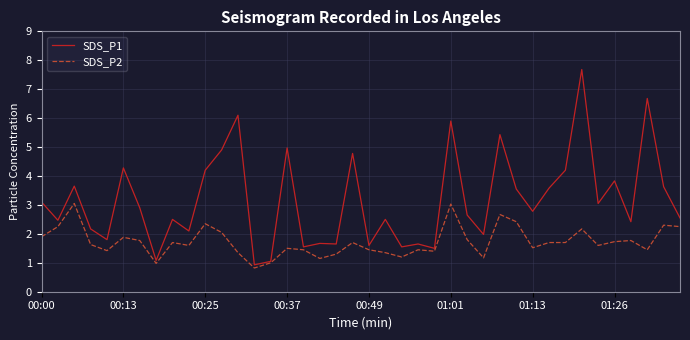

Which series has the largest range (max minus min)?

SDS_P1